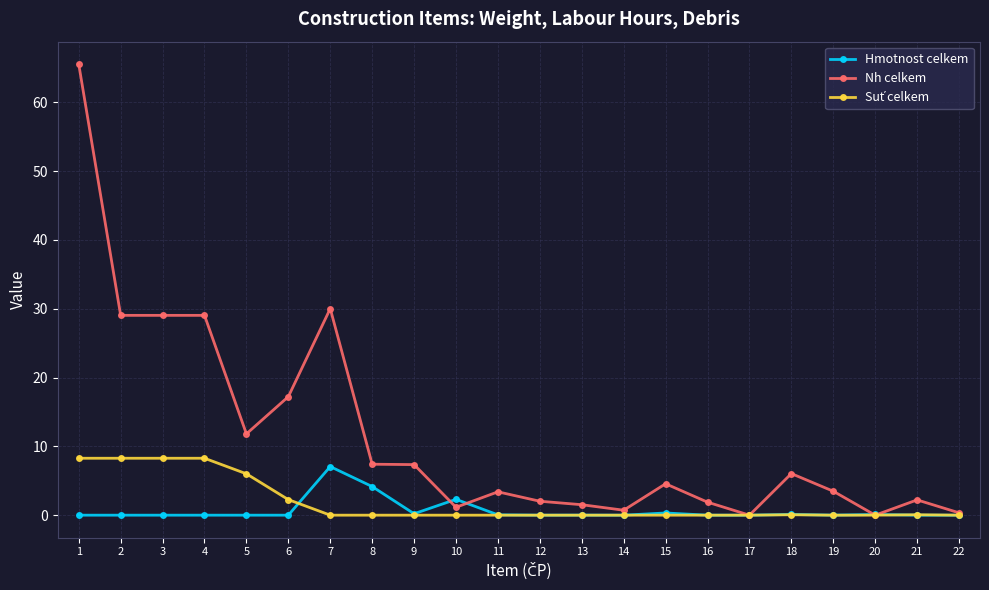

The value of Nh celkem at 20 is 28.6. True or false?

False